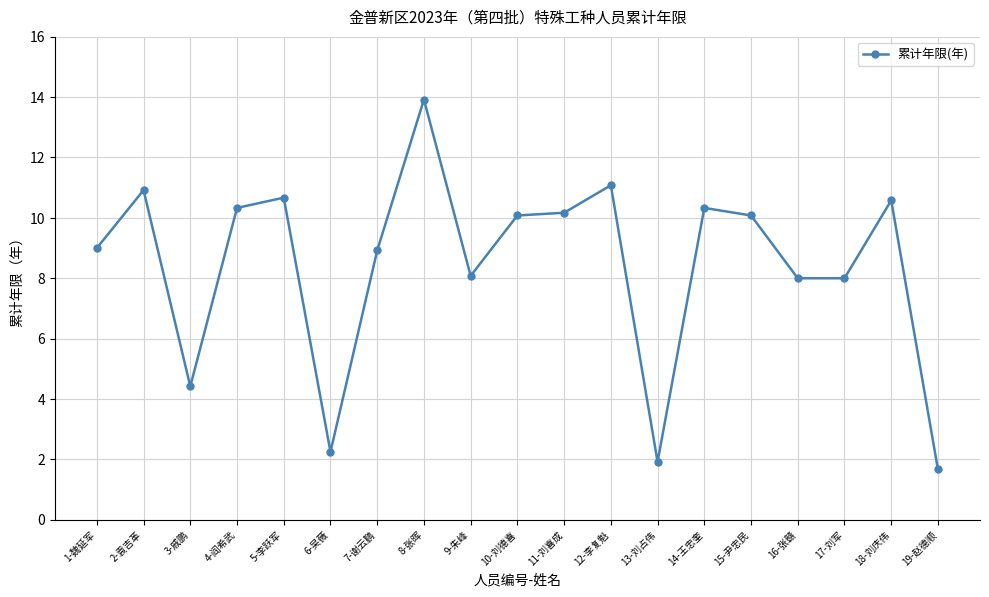

What is the difference between the maximum and second lowest values?

12.0